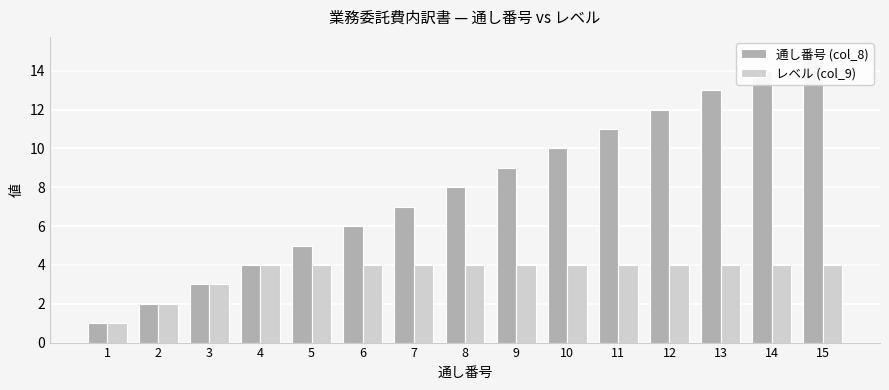

At which category is the sum across all series the highest?

15